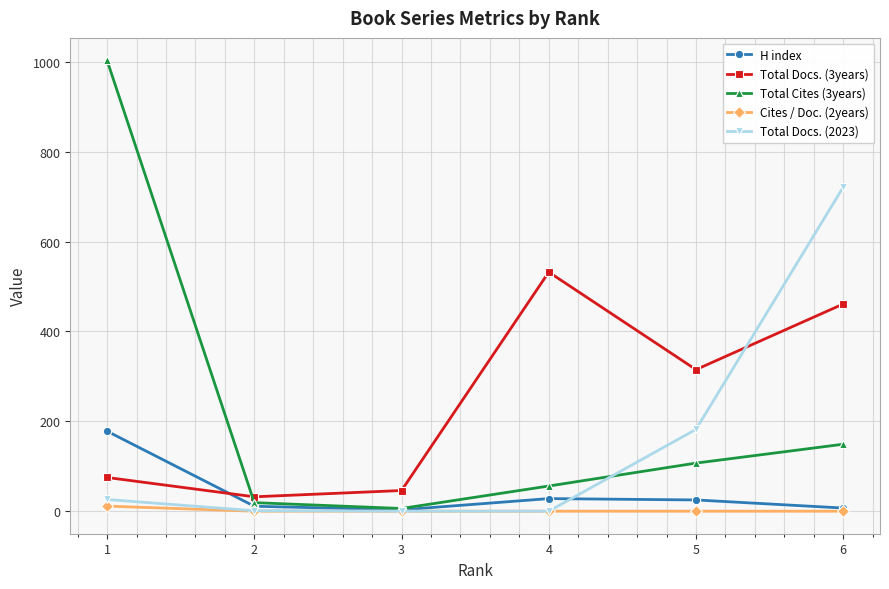

At which category is the sum across all series the highest?

6